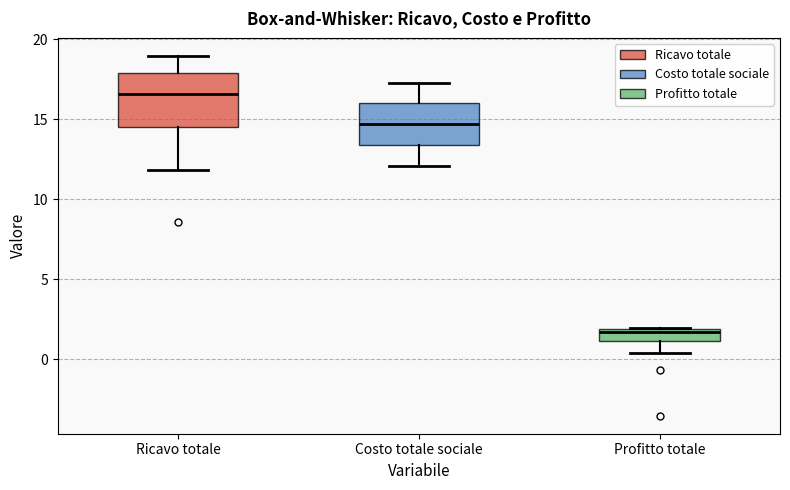

Where is the lower edge of the box for Profitto totale on the y-axis? The values are not printed on the chart, so give them approximately, as read against the axis.

1.0